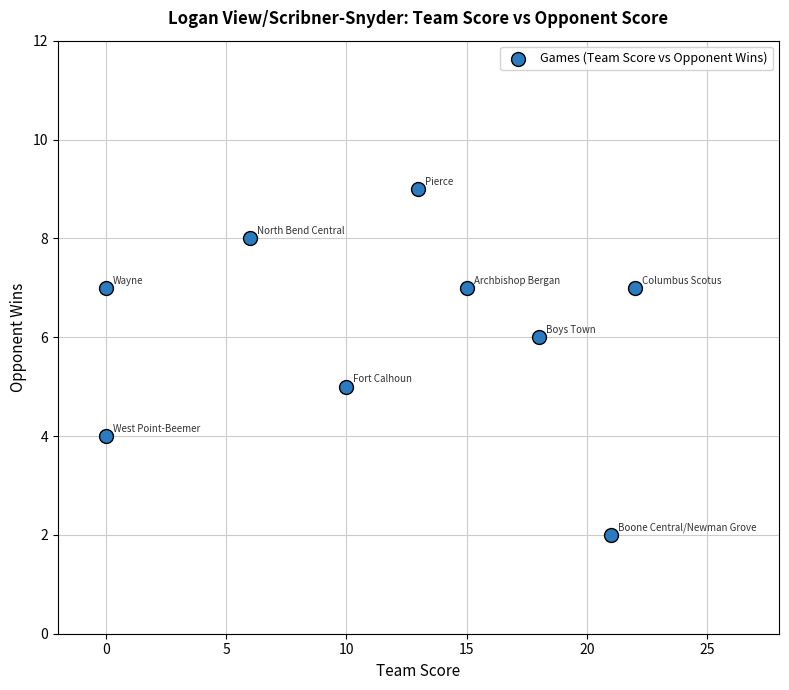

What is the range of X values (max minus min)?

22